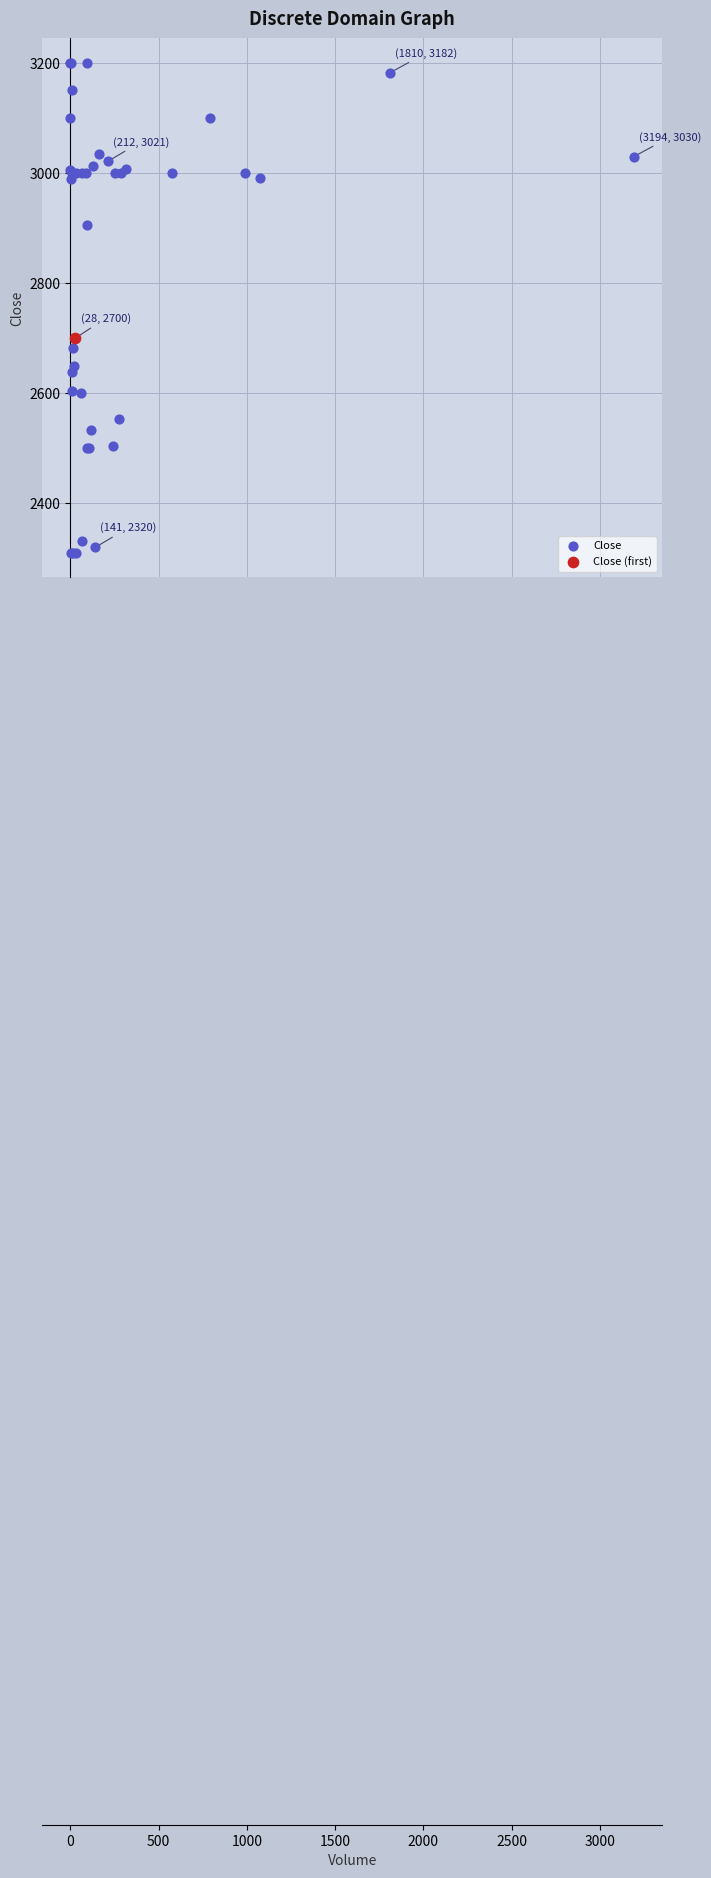

What are all the series names shown in the legend?

Close, Close (first)